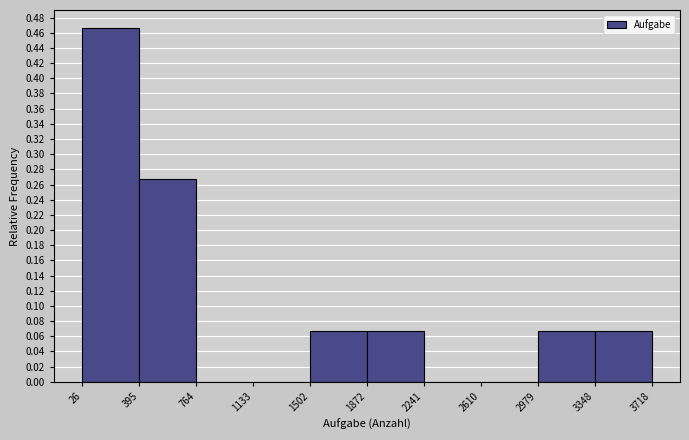

Reading left to right, list every bar in this chart as the range it spans on the x-axis followed by its height. The values are not printed on the chart, so give them approximately, as read against the axis.

26 to 395: 0.466
395 to 764: 0.266
764 to 1133: 0
1133 to 1502: 0
1502 to 1872: 0.066
1872 to 2241: 0.066
2241 to 2610: 0
2610 to 2979: 0
2979 to 3348: 0.066
3348 to 3718: 0.066